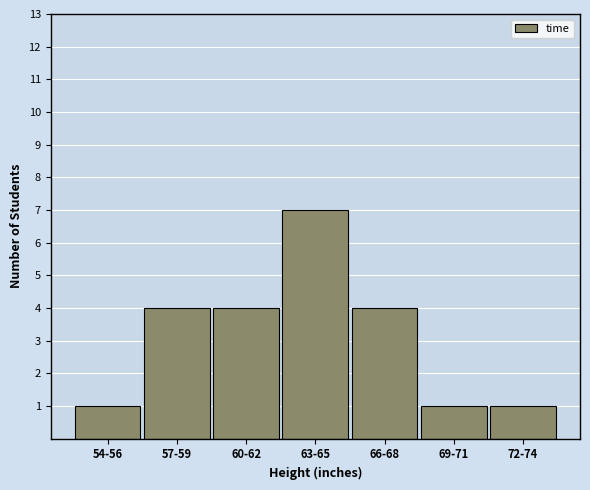

Reading left to right, transcribe all the data shown in this chart.

54-56=1	57-59=4	60-62=4	63-65=7	66-68=4	69-71=1	72-74=1